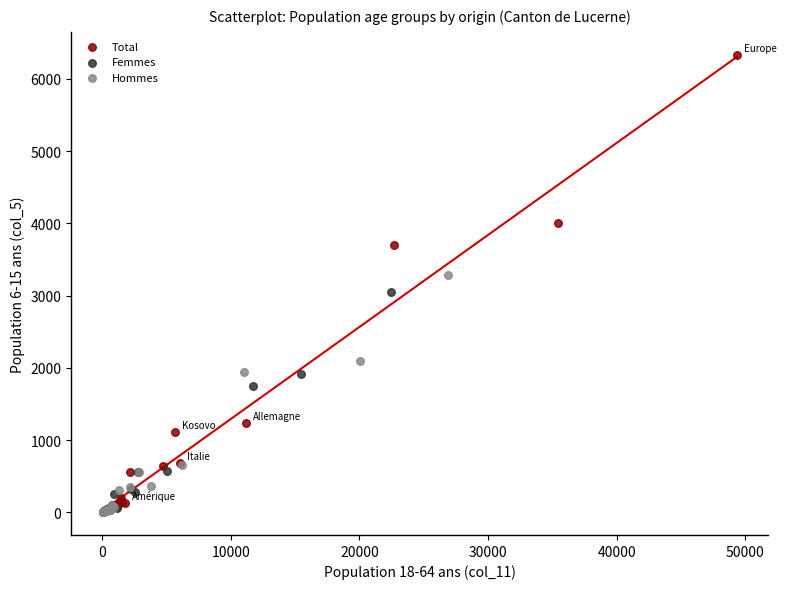

Which series has the largest Y range (max minus min)?

Total